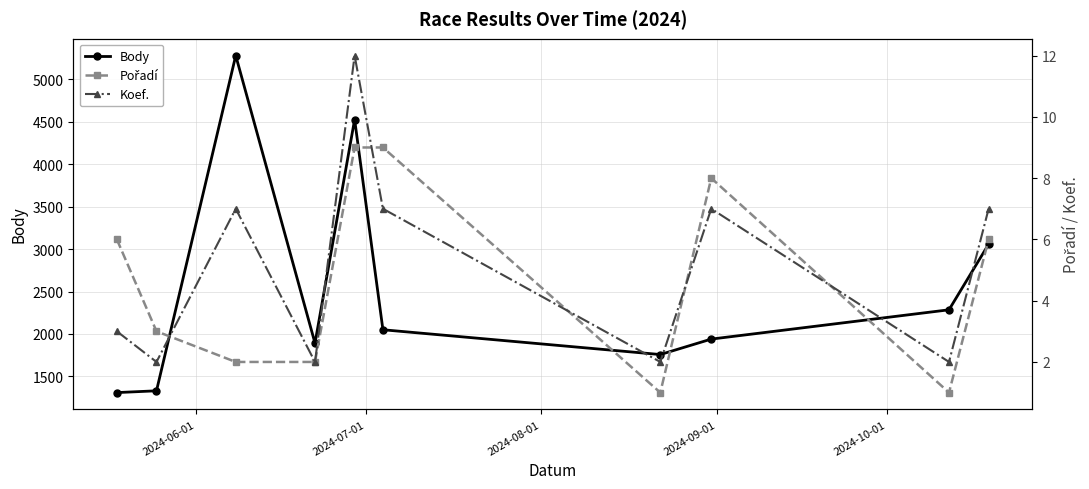

Which series has the largest total across all categories?

Body